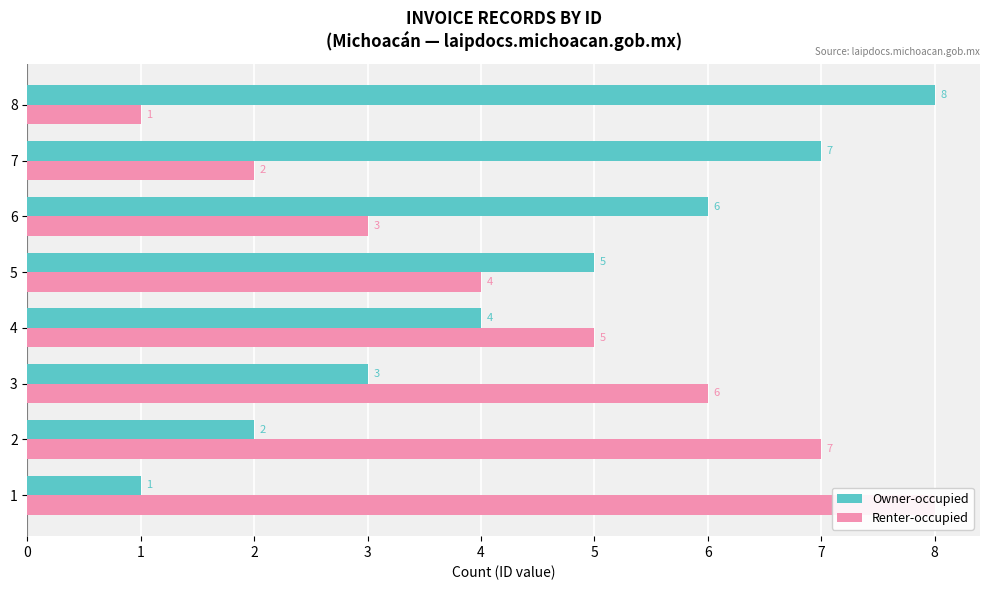

How many data points in Owner-occupied are less than 5?

4